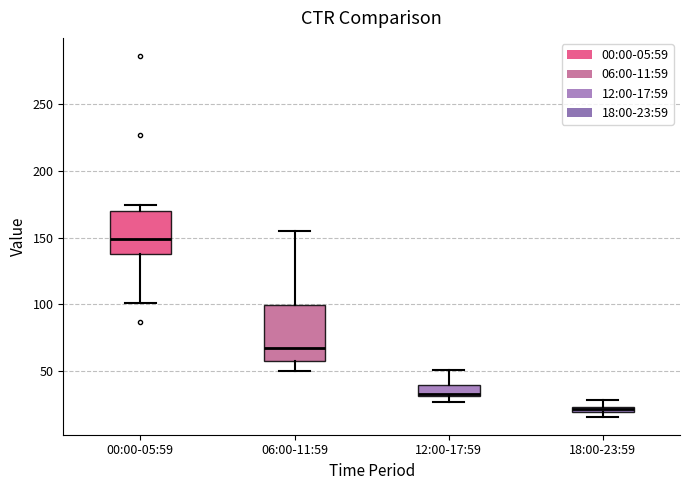

Where does the median line of the box for 00:00-05:59 sit on the y-axis? The values are not printed on the chart, so give them approximately, as read against the axis.

150